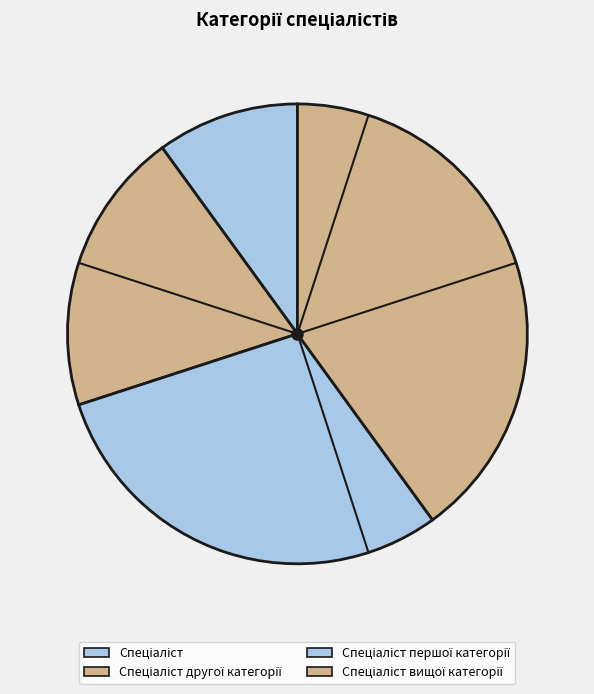

What percentage is the Спеціаліст вищої категорії slice, to the nearest percent?

40%